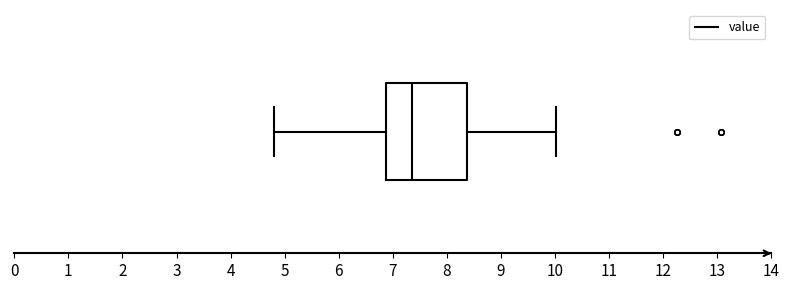

Read this box plot against the x-axis: the position of the median line, the range covered by the box, and the ends of both whiskers. The values are not printed on the chart, so give them approximately, as read against the axis.

median 7.4, box 6.9 to 8.4, whiskers 4.8 to 10.0